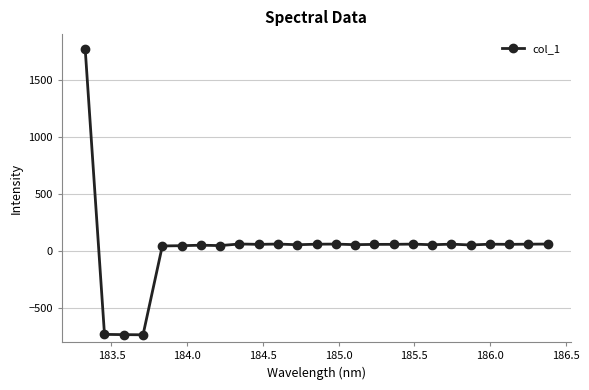

What is the average value?

29.1